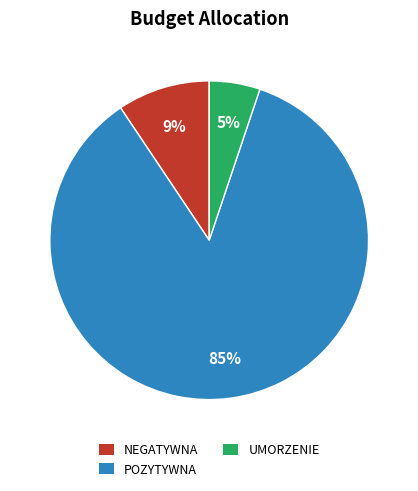

How many slices are in this pie chart?

3